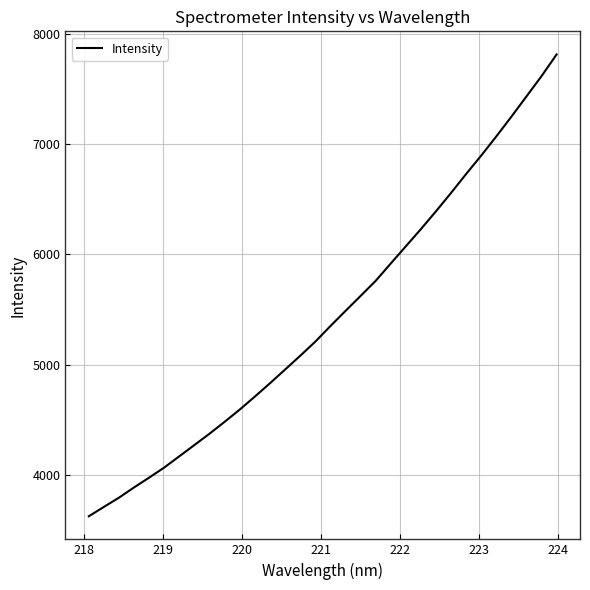

What is the smallest value displayed?

3627.2